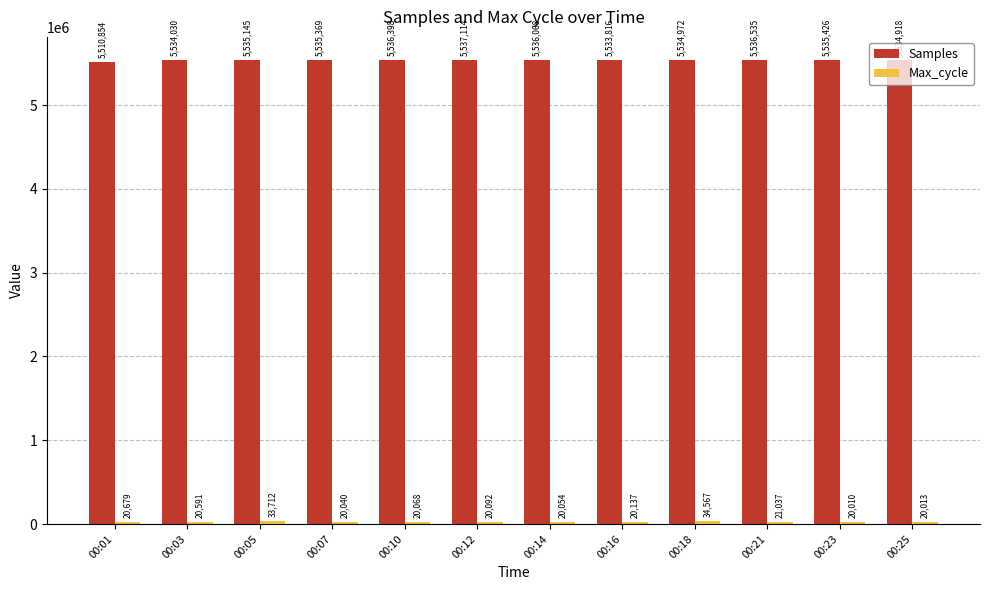

The Samples series shows 1486645 at 00:01. True or false?

False